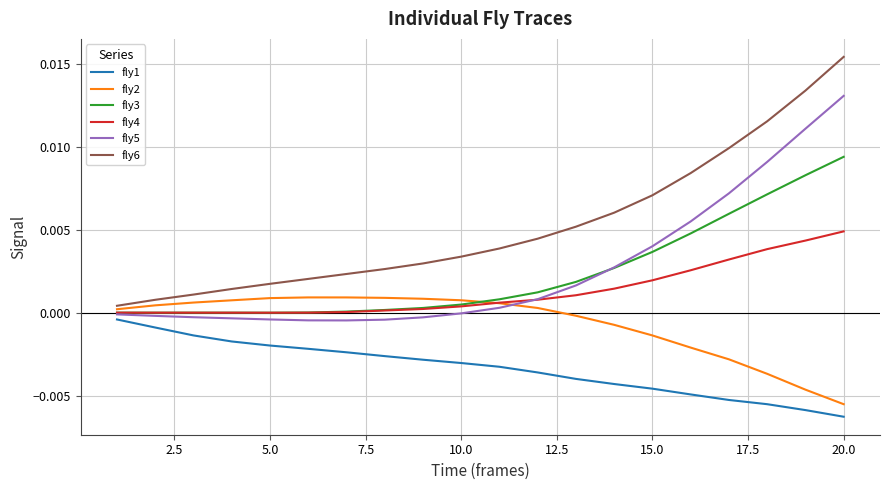

True or false: fly5 and fly2 intersect in this chart.

True